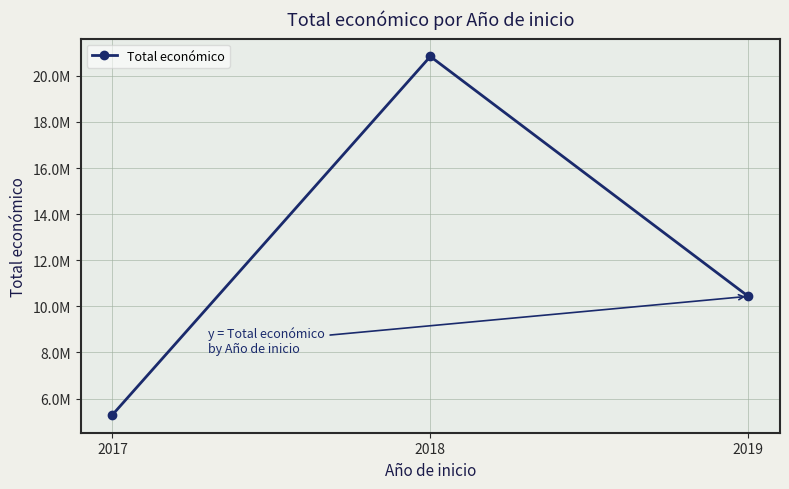

The value at 2017 is 5293759. True or false?

True